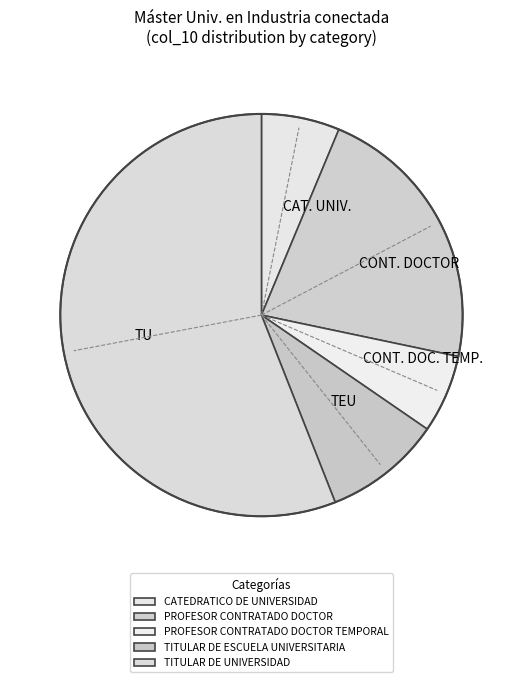

Approximately how many times larger is the value at PROFESOR CONTRATADO DOCTOR compared to PROFESOR CONTRATADO DOCTOR TEMPORAL?

3.5